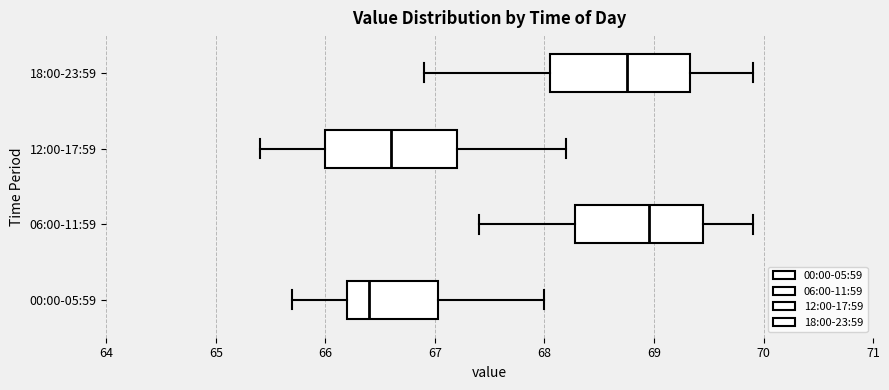

Which box's median line is the furthest to the left?

00:00-05:59